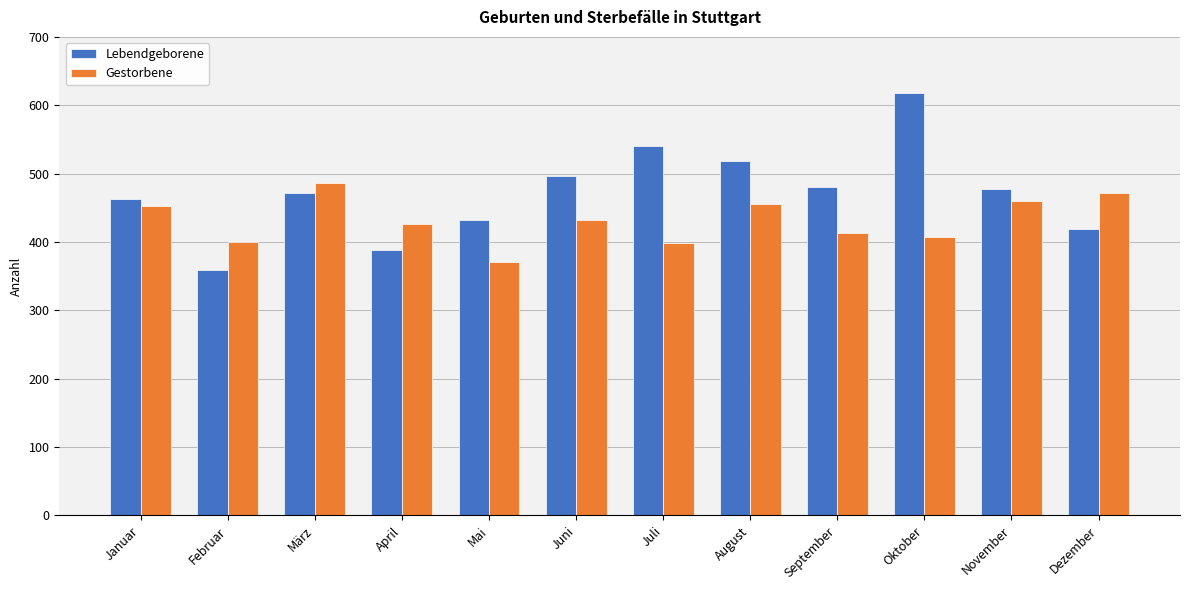

What is the sum of all Lebendgeborene values?

5662